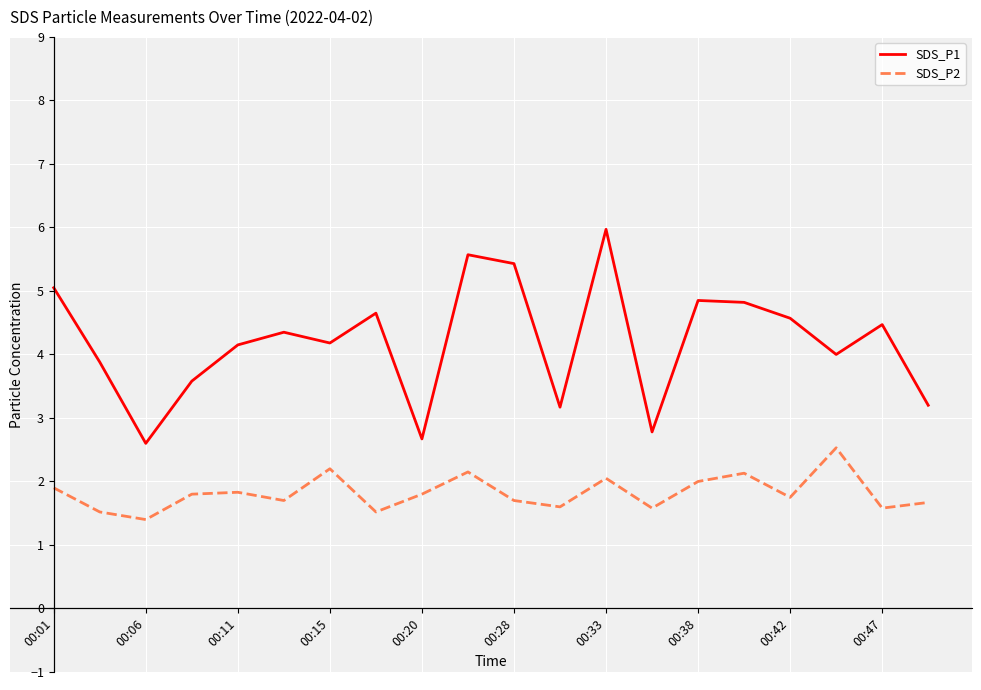

Which series has the largest total across all categories?

SDS_P1